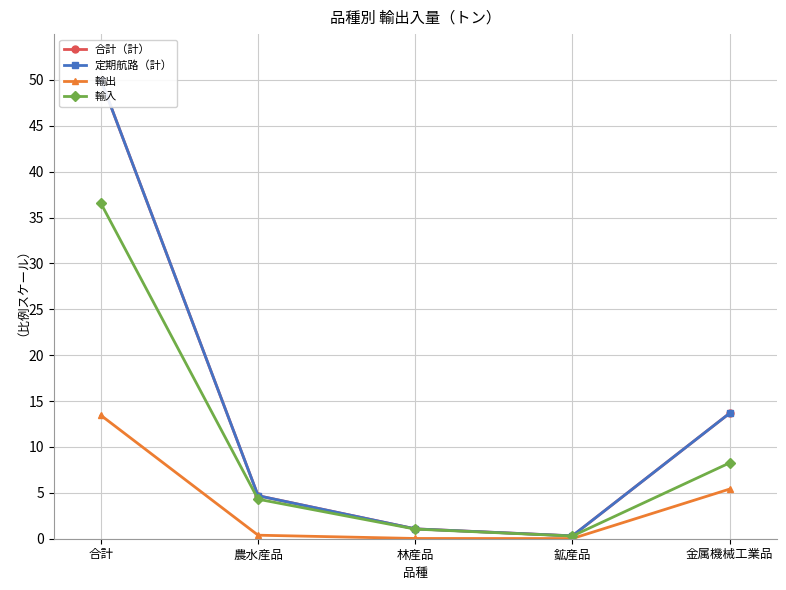

True or false: 輸入 and 合計（計） cross at least once.

False